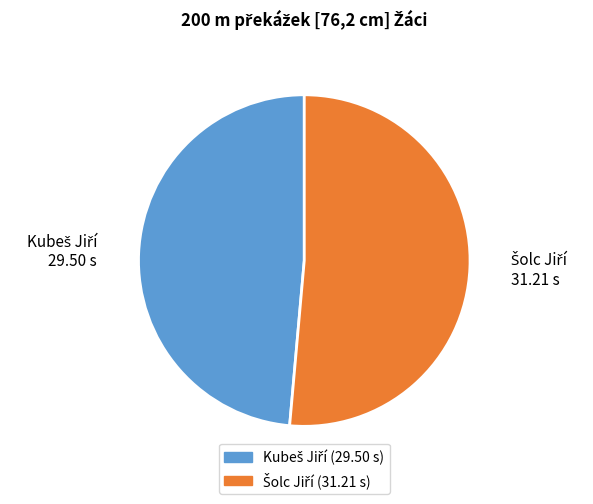

Is there any slice that represents more than half of the pie?

Yes